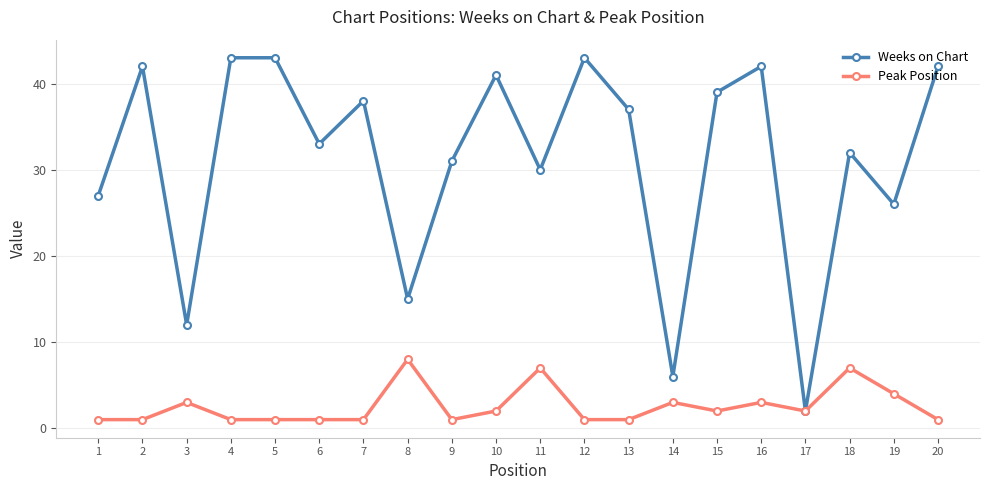

True or false: Peak Position has a value of 4 at 8.

False